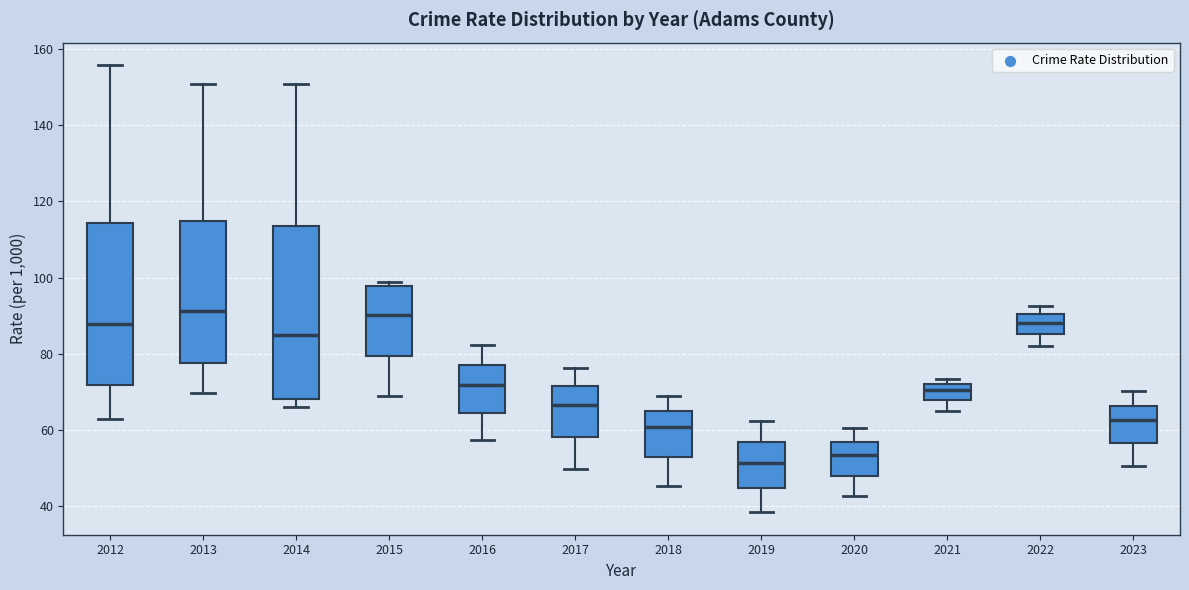

Reading left to right, read every box against the y-axis: the position of its median line, the range the box covers, and the ends of its whiskers. The values are not printed on the chart, so give them approximately, as read against the axis.

2012: median 88, box 72 to 114, whiskers 62 to 156
2013: median 92, box 78 to 114, whiskers 70 to 150
2014: median 84, box 68 to 114, whiskers 66 to 150
2015: median 90, box 80 to 98, whiskers 68 to 98 (just above the box's upper edge)
2016: median 72, box 64 to 78, whiskers 58 to 82
2017: median 66, box 58 to 72, whiskers 50 to 76
2018: median 60, box 52 to 64, whiskers 46 to 68
2019: median 52, box 44 to 56, whiskers 38 to 62
2020: median 54, box 48 to 56, whiskers 42 to 60
2021: median 70, box 68 to 72, whiskers 66 to 74
2022: median 88, box 86 to 90, whiskers 82 to 92
2023: median 62, box 56 to 66, whiskers 50 to 70